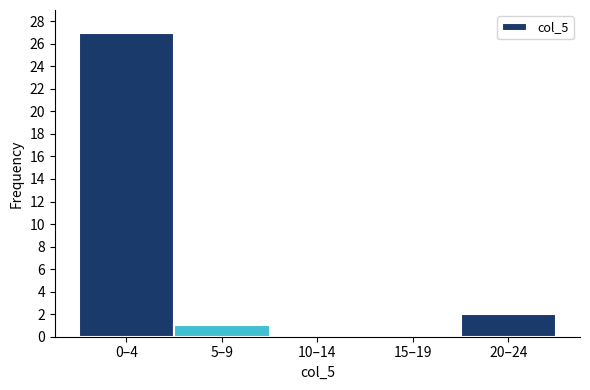

Reading left to right, transcribe all the data shown in this chart.

0–4=27	5–9=1	10–14=0	15–19=0	20–24=2